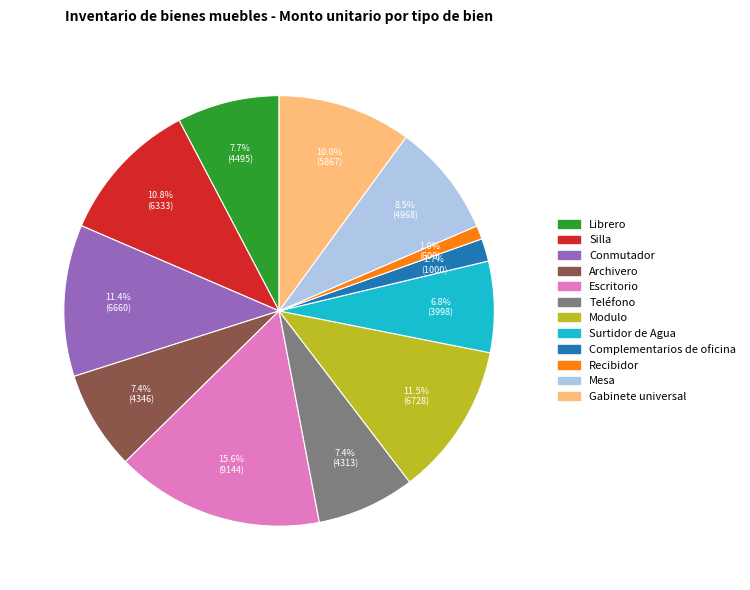

To the nearest percent, what is the combined percentage of Teléfono and Librero?

15%